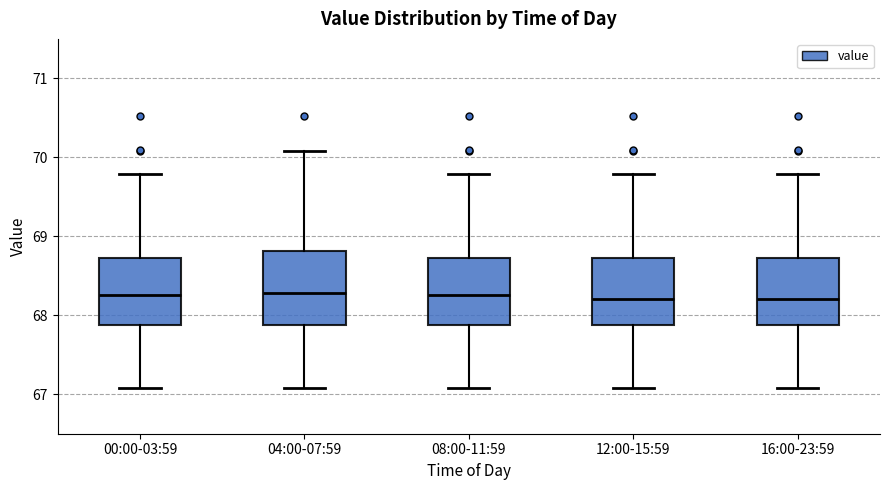

Where does the median line of the box for 04:00-07:59 sit on the y-axis? The values are not printed on the chart, so give them approximately, as read against the axis.

68.3